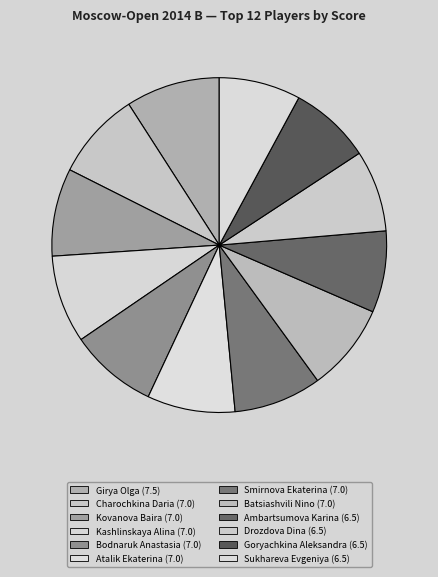

What is the smallest slice in the pie chart?

Ambartsumova Karina